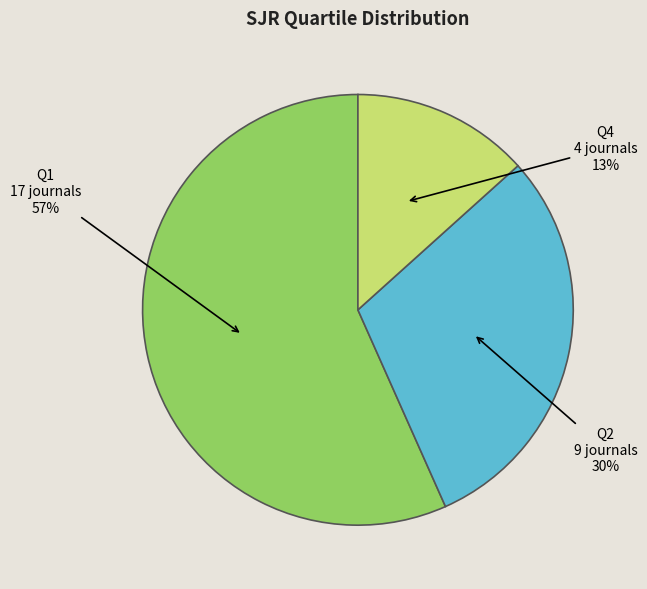

To the nearest percent, what is the average slice percentage?

33%